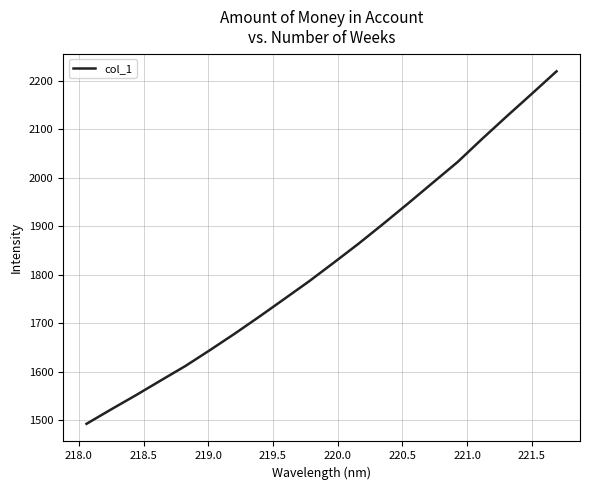

What is the difference between the maximum and minimum values?

727.7